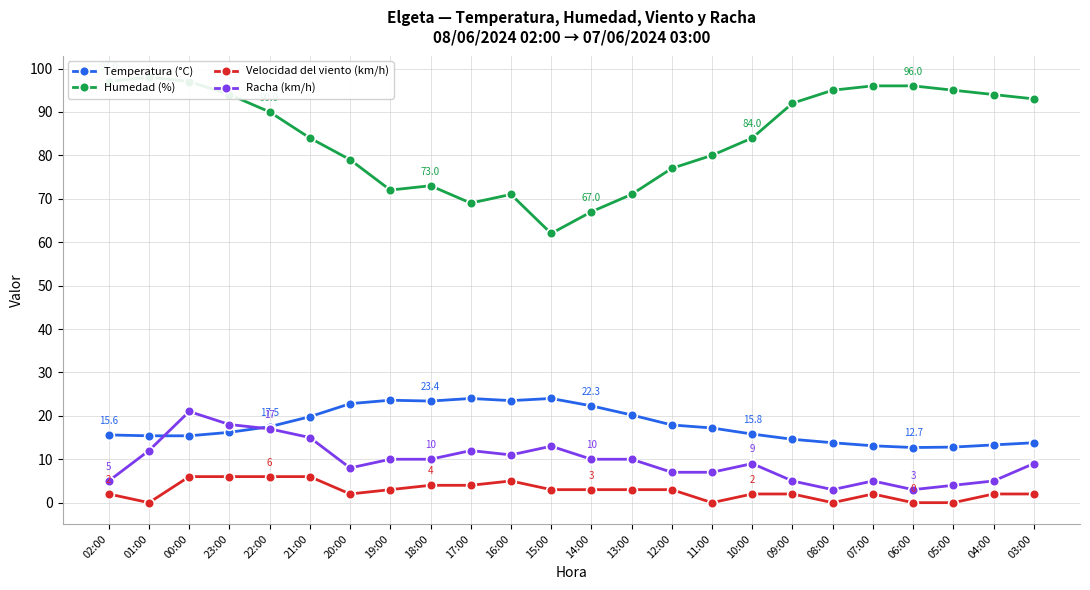

At 01:00, list the series in order from smallest to largest.

Velocidad del viento (km/h), Racha (km/h), Temperatura (°C), Humedad (%)